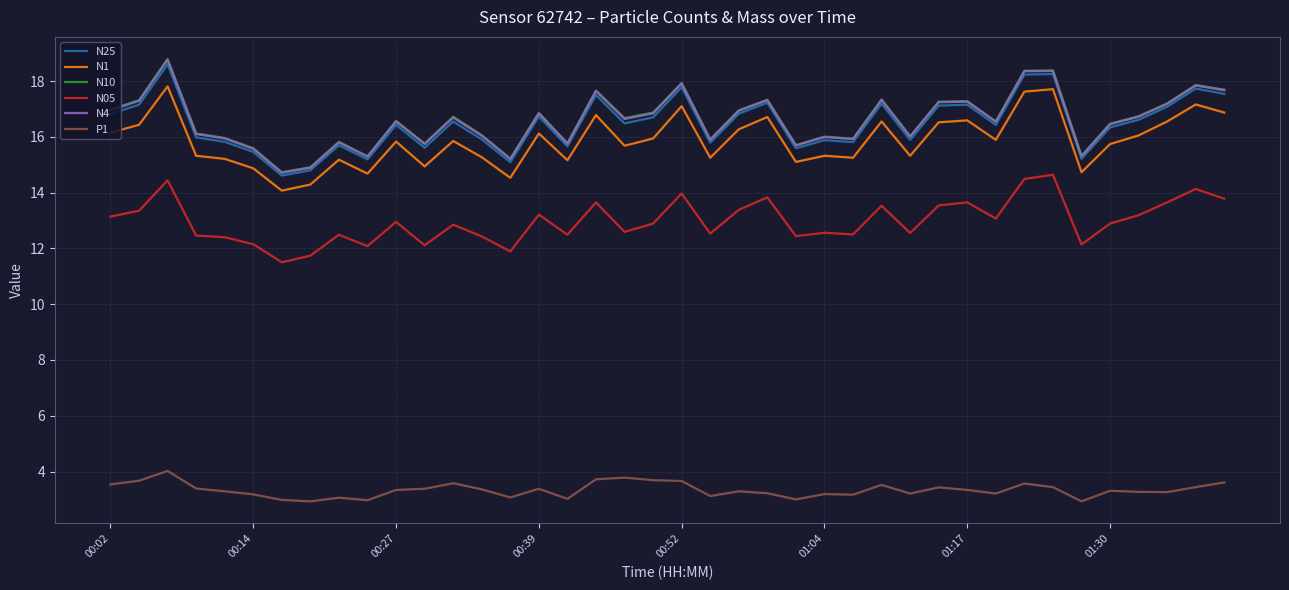

Which series has the widest spread of values?

N10